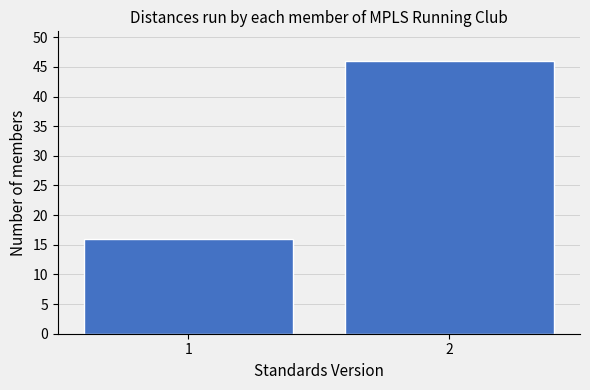

Reading right to left, what are all the values shown in this chart?

2=46	1=16